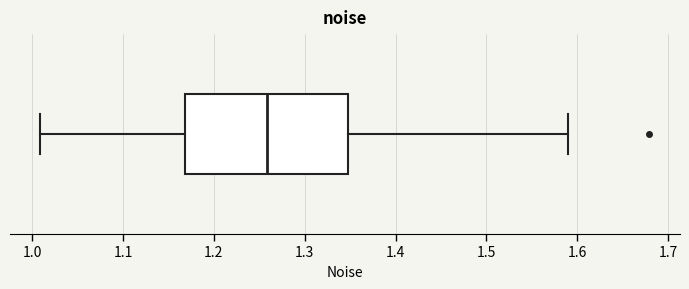

Transcribe this box plot: give where the median line is, the range the box spans, and where the two whiskers end, as read against the x-axis. The values are not printed on the chart, so give them approximately, as read against the axis.

median 1.26, box 1.17 to 1.35, whiskers 1.01 to 1.59